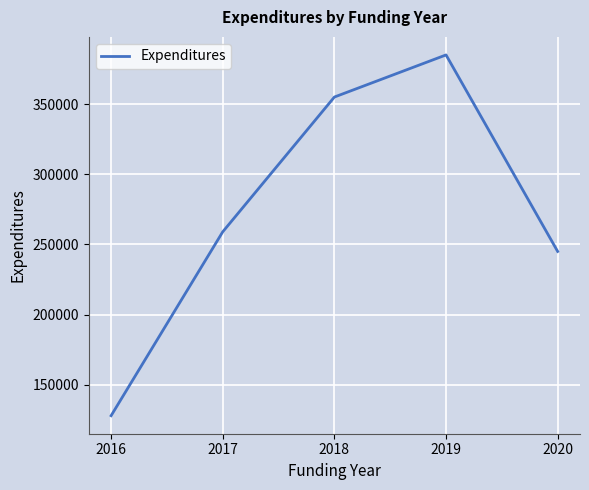

The chart shows a value of 129382 at 2020. True or false?

False